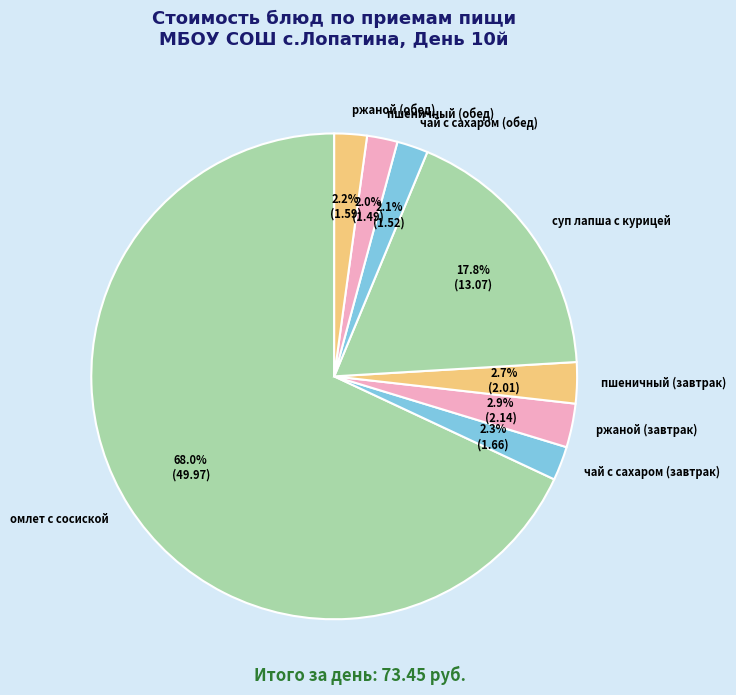

How many segments does this pie chart have?

8